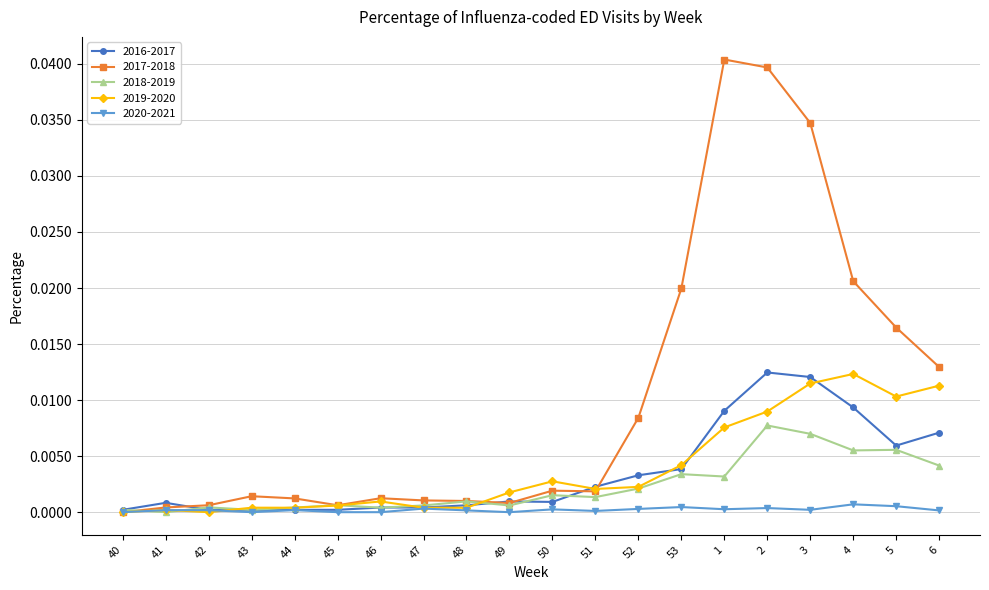

Which series has the widest spread of values?

2017-2018